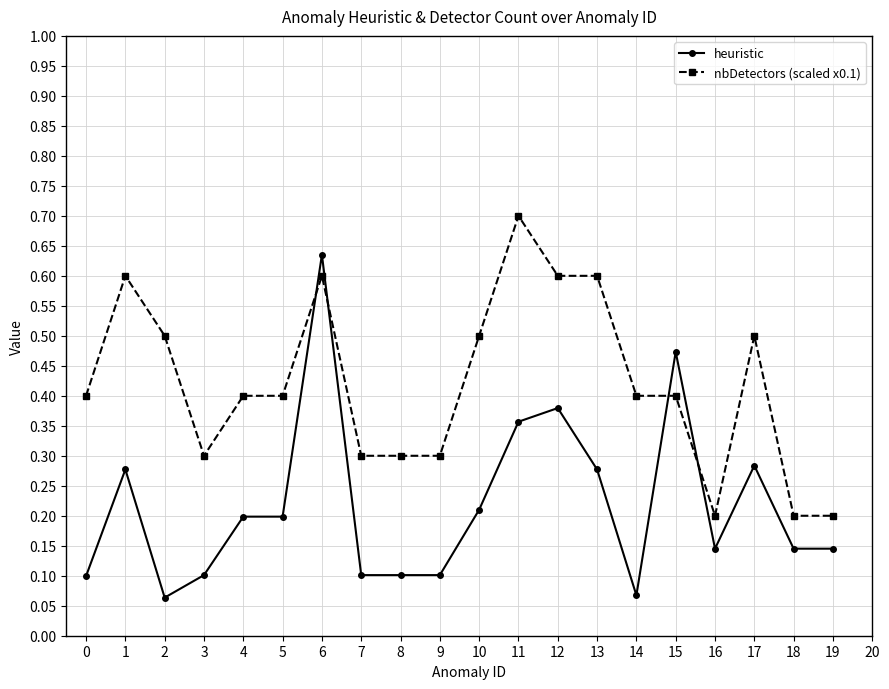

True or false: nbDetectors (scaled x0.1) has more than 2 interior local peaks.

True